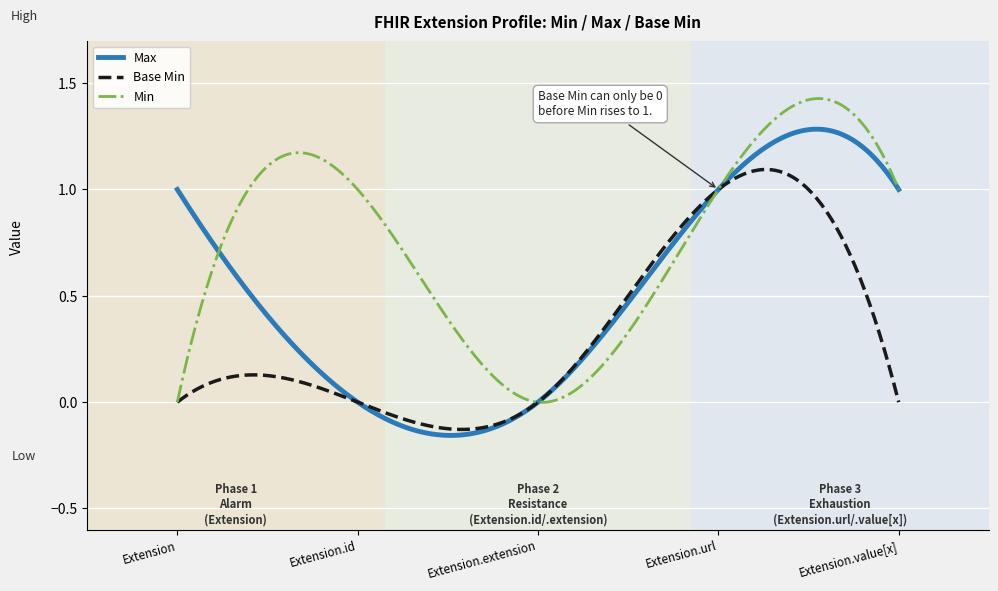

Which series has the largest total across all categories?

Min